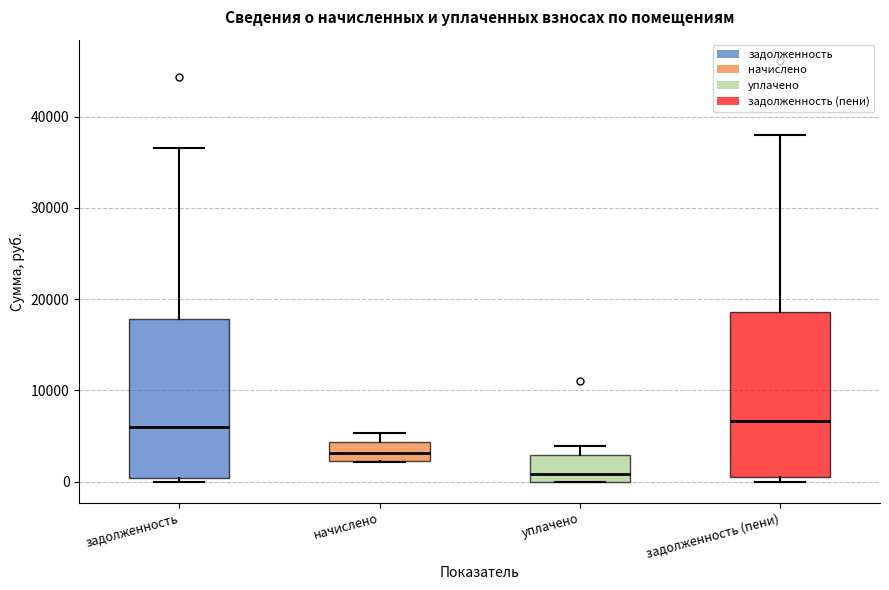

Reading left to right, read every box against the y-axis: the position of its median line, the range the box covers, and the ends of its whiskers. The values are not printed on the chart, so give them approximately, as read against the axis.

задолженность: median 6000, box 0 to 18000, whiskers 0 (just below the box's lower edge) to 37000
начислено: median 3000, box 2000 to 4000, whiskers 2000 to 5000
уплачено: median 1000, box 0 to 3000, whiskers 0 to 4000
задолженность (пени): median 7000, box 0 to 19000, whiskers 0 (just below the box's lower edge) to 38000